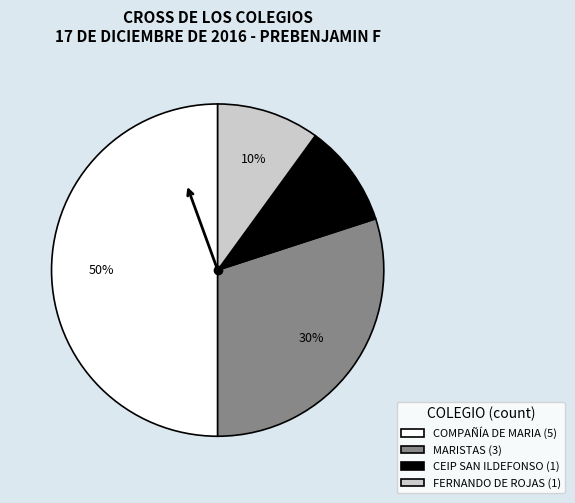

What is the ratio of the value at FERNANDO DE ROJAS to the value at COMPAÑÍA DE MARIA?

0.2